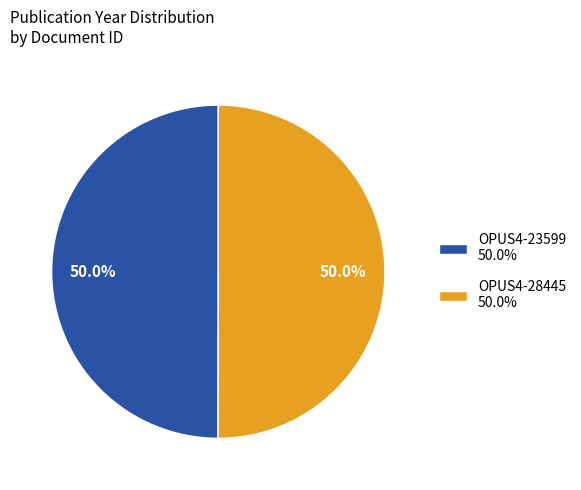

Approximately how many times larger is the value at OPUS4-28445 50.0% compared to OPUS4-23599 50.0%?

1.0